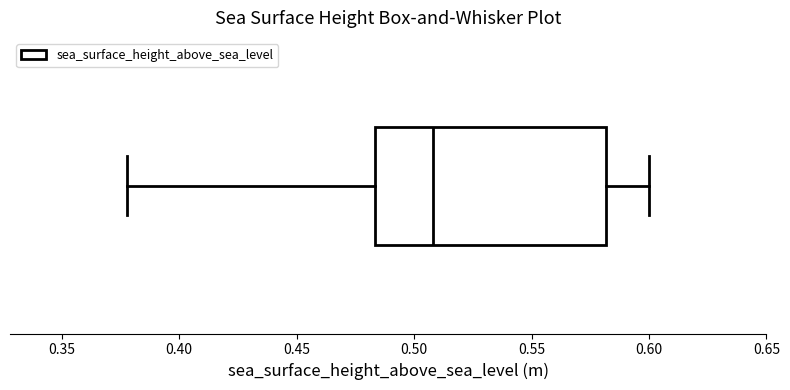

Read this box plot against the x-axis: the position of the median line, the range covered by the box, and the ends of both whiskers. The values are not printed on the chart, so give them approximately, as read against the axis.

median 0.510, box 0.485 to 0.580, whiskers 0.380 to 0.600